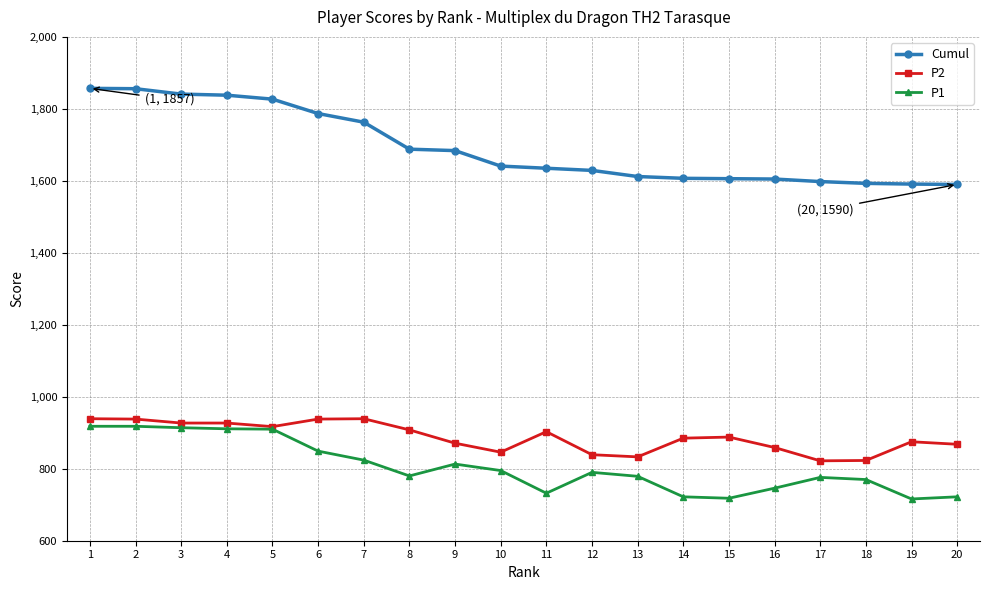

How many lines are shown in the chart?

3